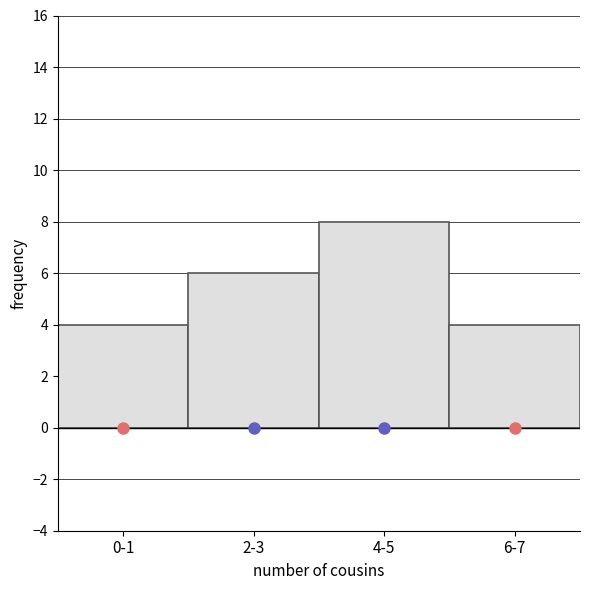

Reading right to left, list all the values displayed in this chart.

6-7=4	4-5=8	2-3=6	0-1=4